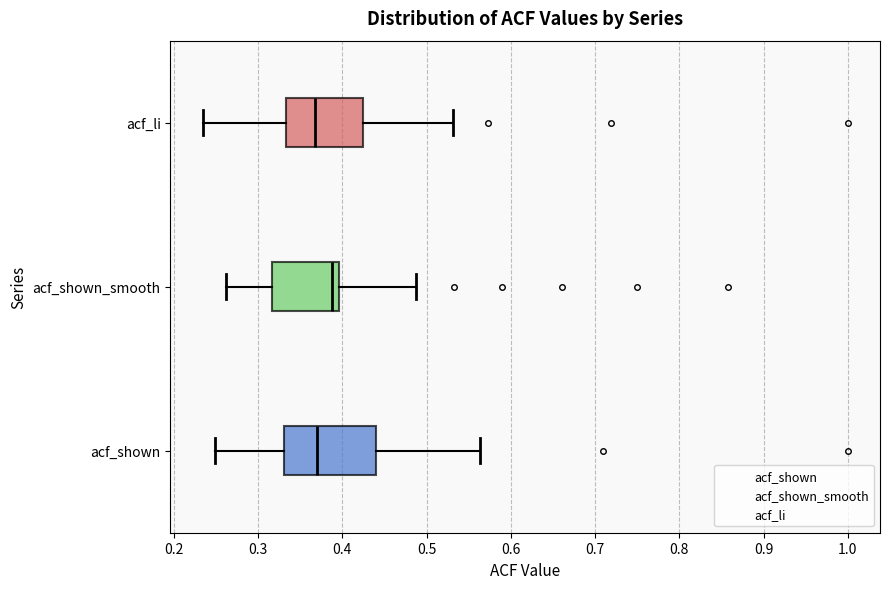

Reading bottom to top, transcribe this box plot: for each box, give where its median line is, the range the box spans, and where its two whiskers end, as read against the x-axis. The values are not printed on the chart, so give them approximately, as read against the axis.

acf_shown: median 0.37, box 0.33 to 0.44, whiskers 0.25 to 0.56
acf_shown_smooth: median 0.39, box 0.32 to 0.40, whiskers 0.26 to 0.49
acf_li: median 0.37, box 0.33 to 0.43, whiskers 0.23 to 0.53